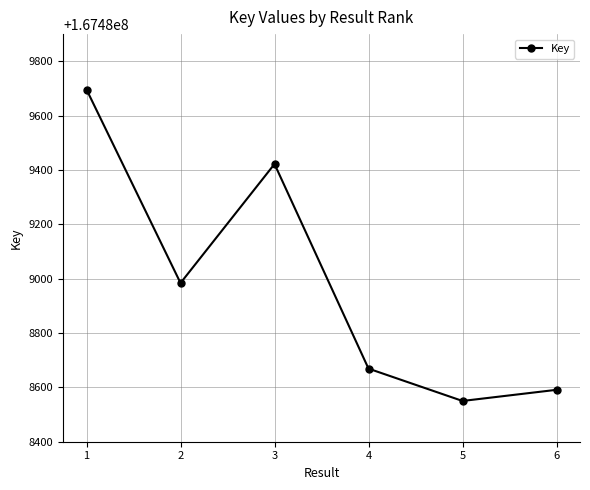

List the labels in order of value, largest first.

1, 3, 2, 4, 6, 5